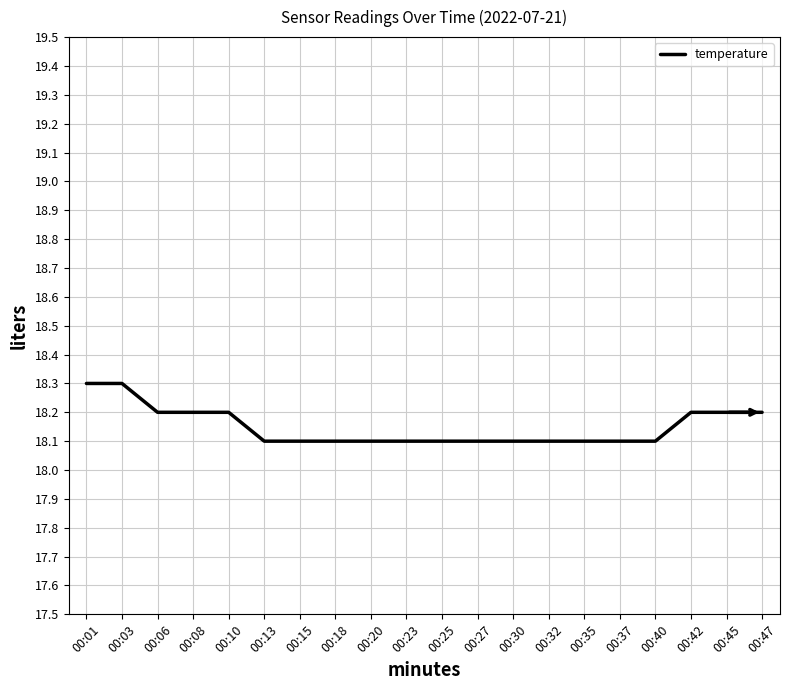

What is the difference between the maximum and minimum values?

0.2